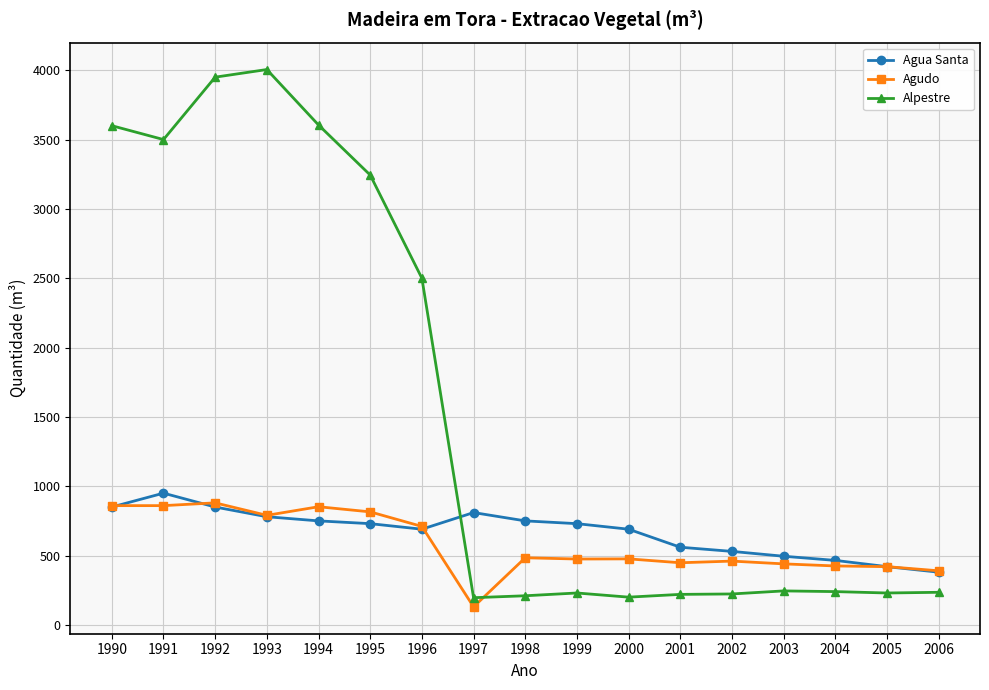

What is the value of the Alpestre point at the 5th from the left?

3605